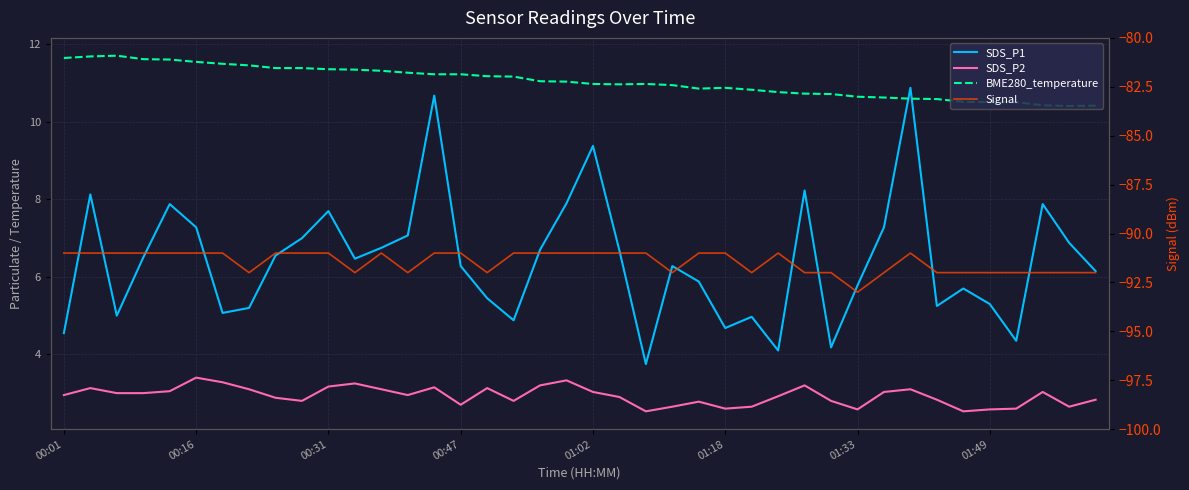

What is the average value of the BME280_temperature series?

11.0